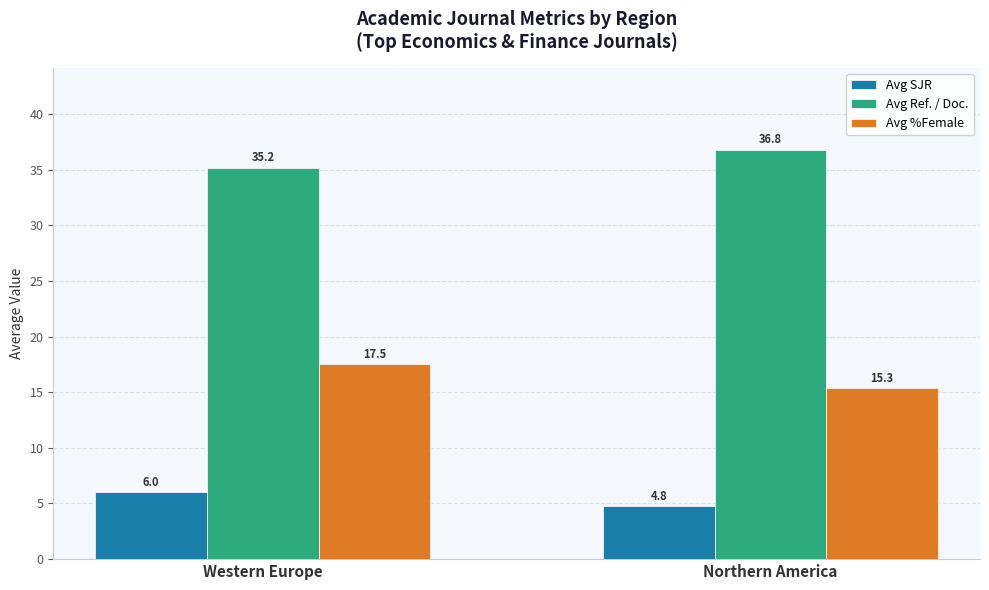

Which series has the largest range (max minus min)?

Avg %Female